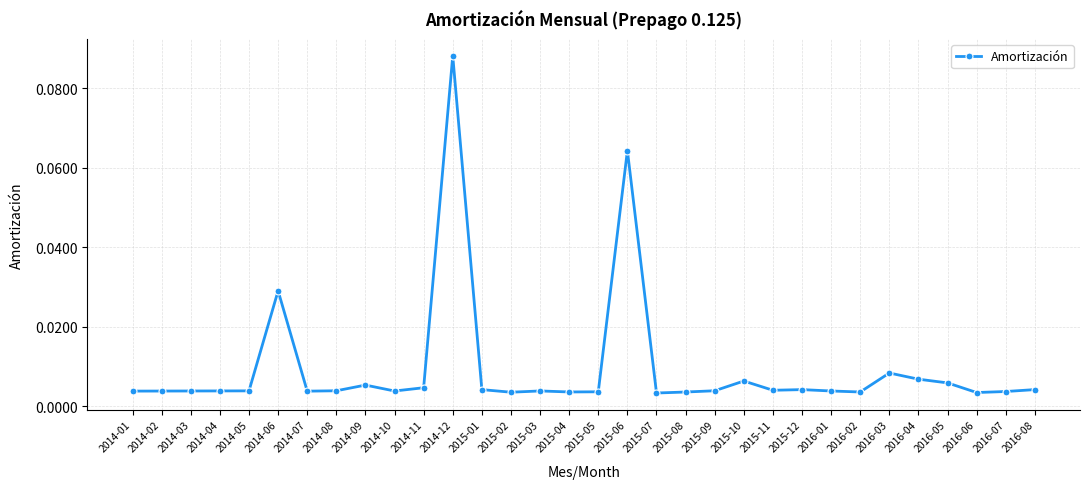

True or false: there are more than 0 points higher than both neighbors.

True